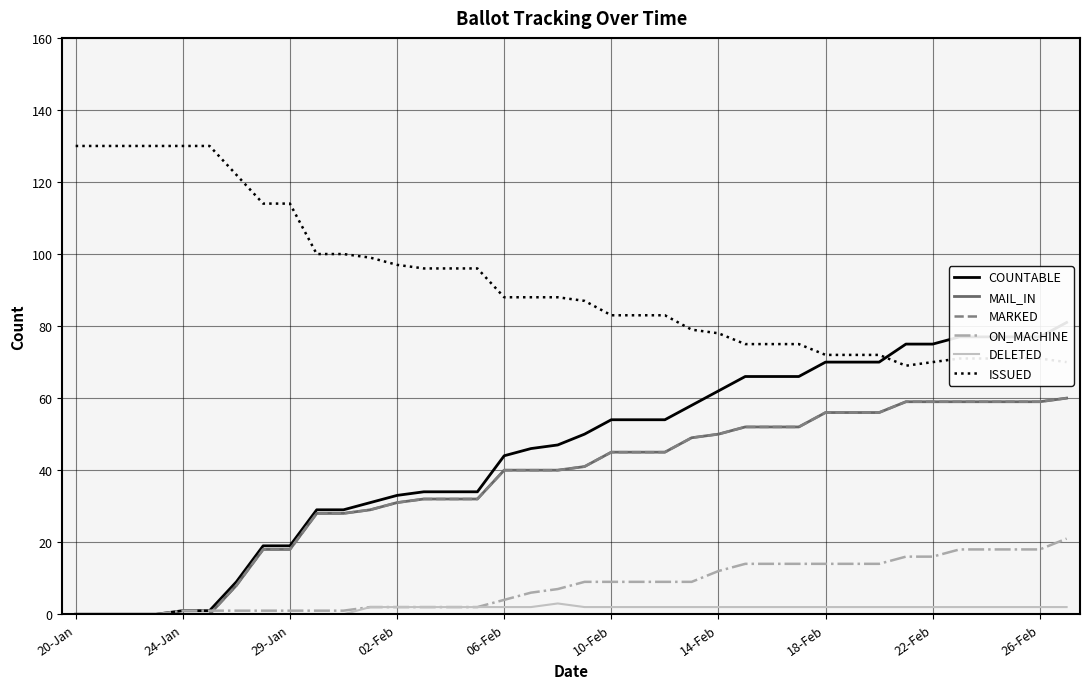

Which series changed the most between 24-Jan and 25?

COUNTABLE